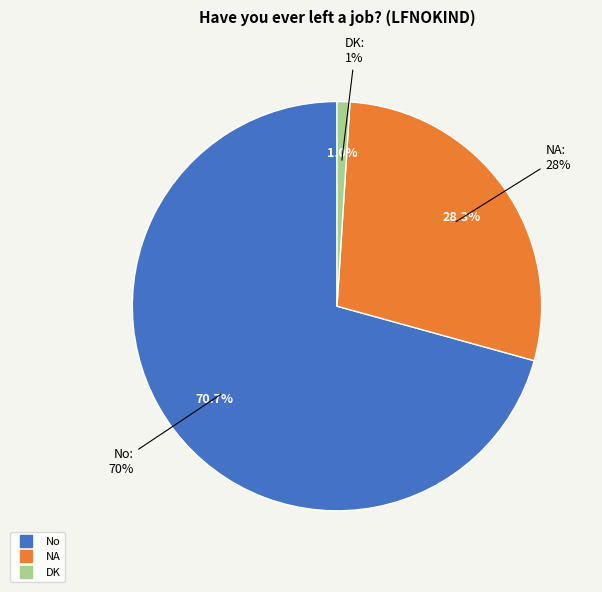

Which slice is the largest?

No